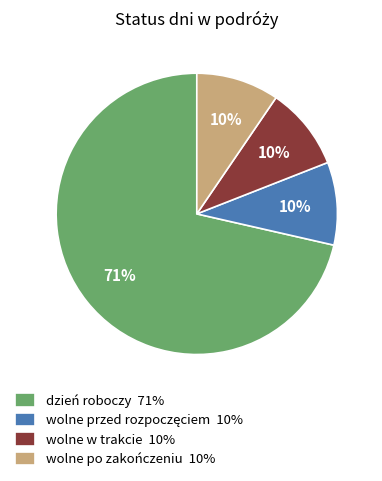

How many slices are in this pie chart?

4